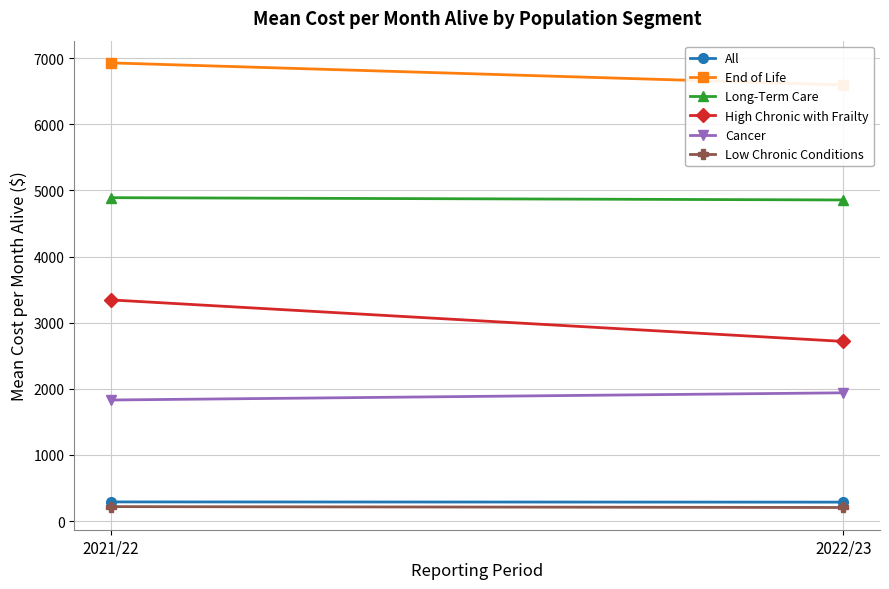

Is the value of Low Chronic Conditions at 2021/22 greater than the value of High Chronic with Frailty at 2021/22?

No